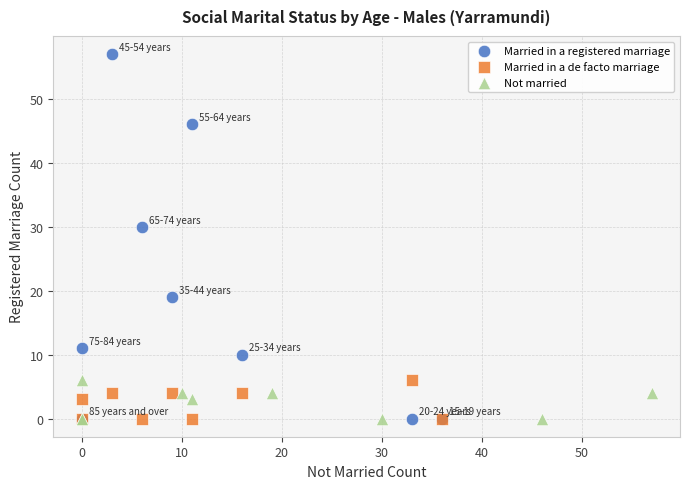

Which series has the largest Y range (max minus min)?

Married in a registered marriage